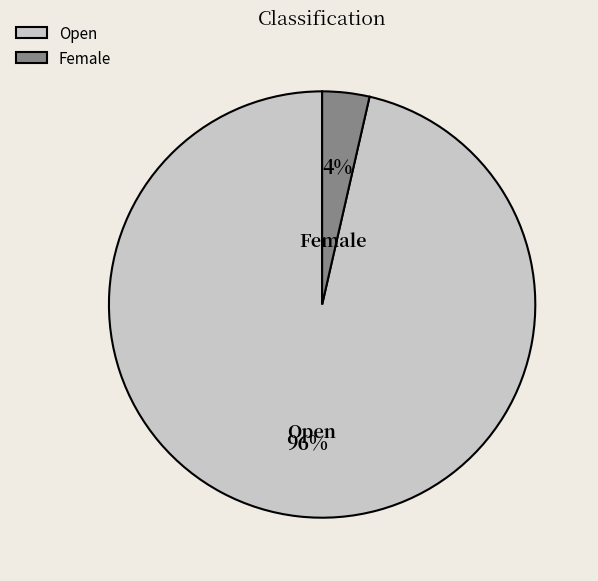

Do Female and Open together represent more than half of the pie?

Yes